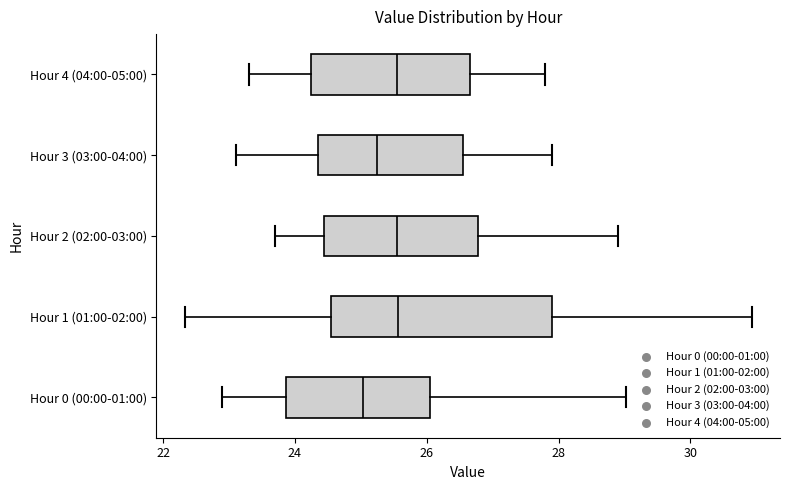

Where is the left edge of the box for Hour 4 (04:00-05:00) on the x-axis? The values are not printed on the chart, so give them approximately, as read against the axis.

24.2